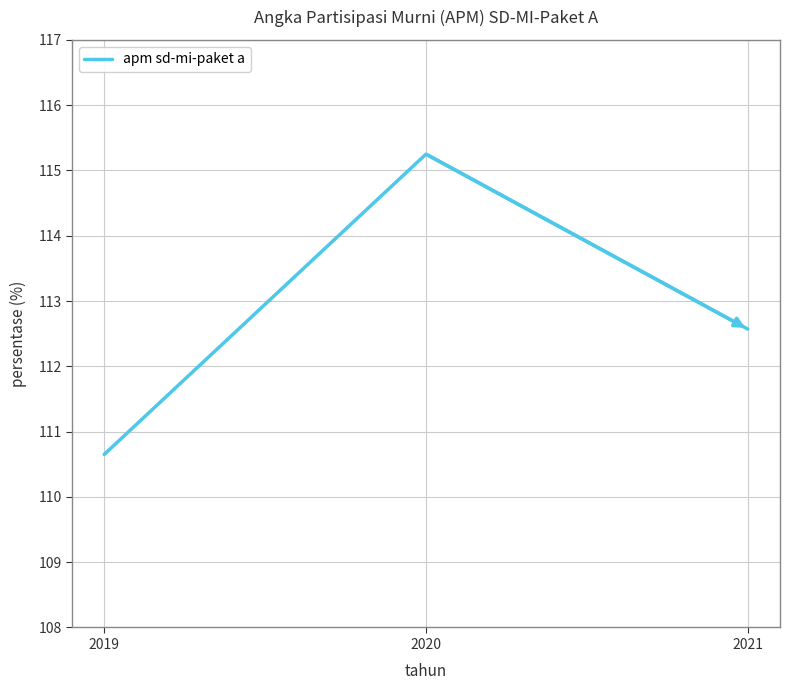

List the labels in order of value, smallest first.

2019, 2021, 2020